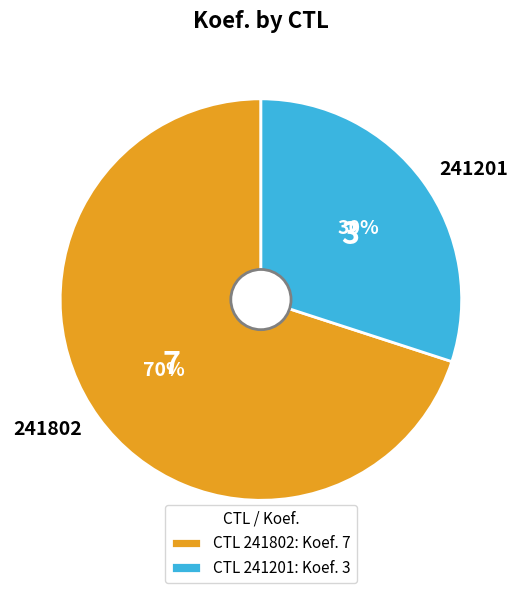

Does 241802 represent more than half of the total?

Yes